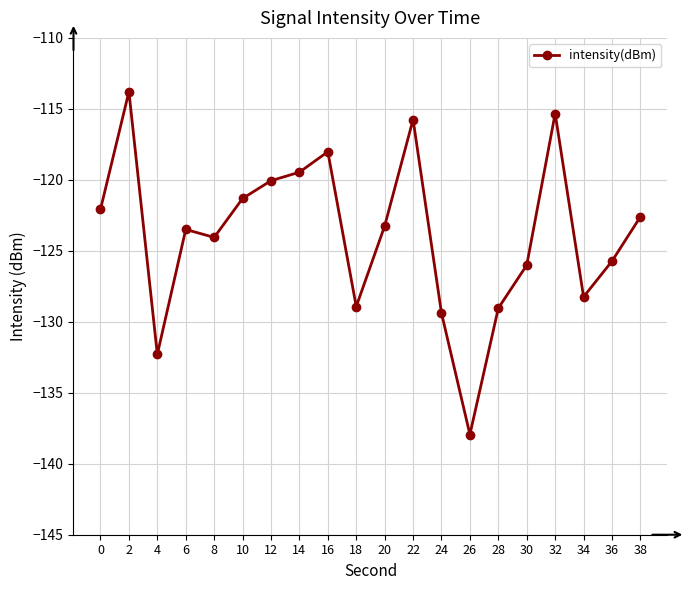

What is the minimum value shown in the chart?

-137.9